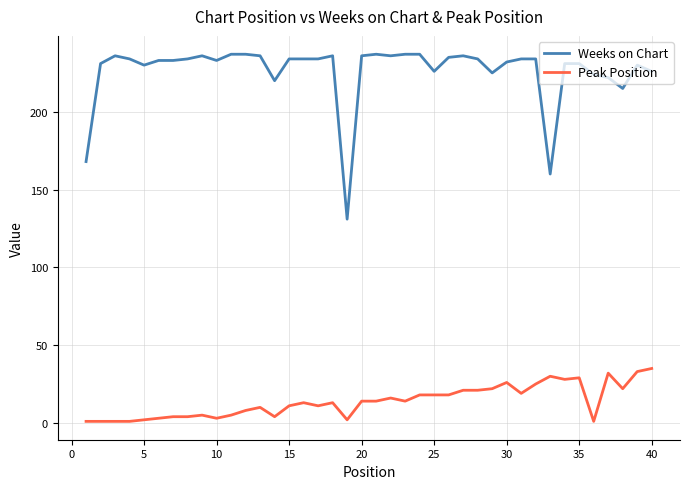

Which series has the largest range (max minus min)?

Weeks on Chart